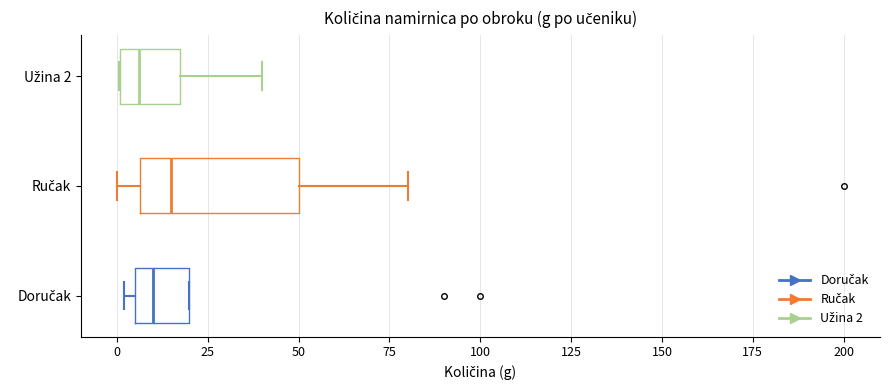

Comparing the boxes themselves (not the whiskers), which one is the widest?

Ručak